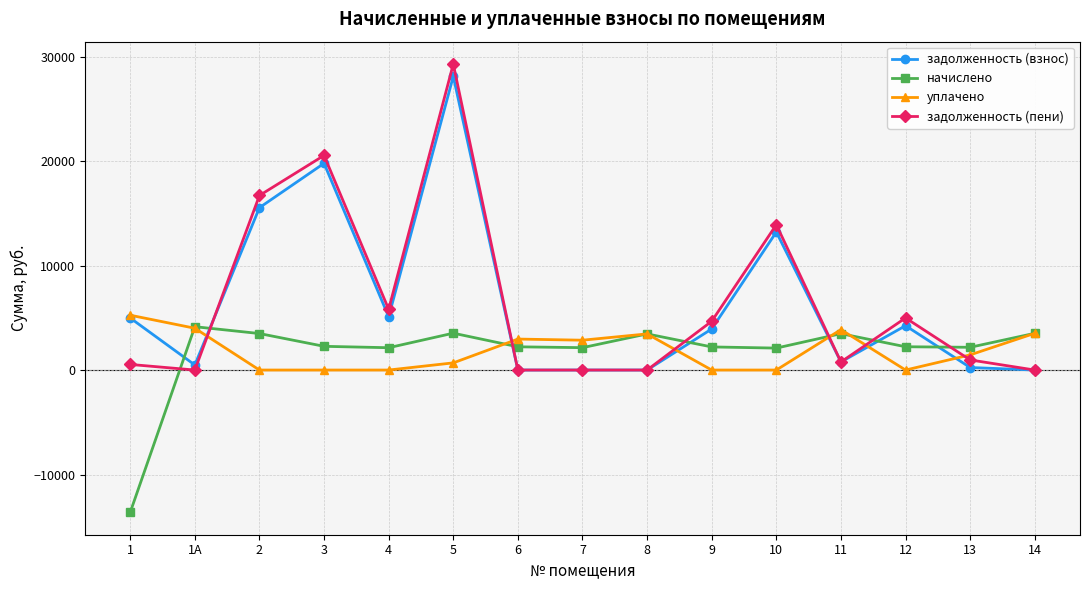

How many lines are shown in the chart?

4